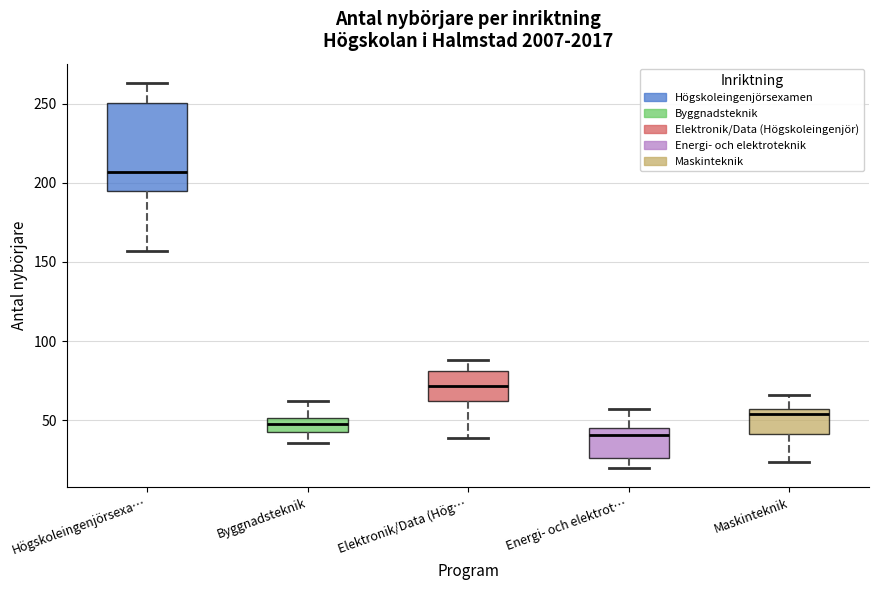

Reading left to right, read every box against the y-axis: the position of its median line, the range the box covers, and the ends of its whiskers. The values are not printed on the chart, so give them approximately, as read against the axis.

Högskoleingenjörsexa…: median 205, box 195 to 250, whiskers 155 to 265
Byggnadsteknik: median 50 (inside the box), box 45 to 50, whiskers 35 to 60
Elektronik/Data (Hög…: median 70, box 65 to 80, whiskers 40 to 90
Energi- och elektrot…: median 40, box 25 to 45, whiskers 20 to 55
Maskinteknik: median 55 (just below the box's upper edge), box 40 to 55, whiskers 25 to 65